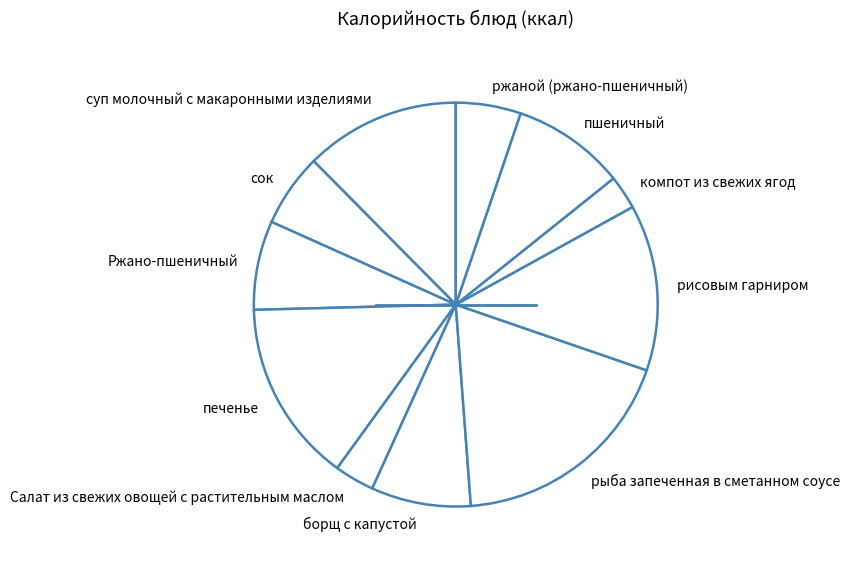

Which slice is the largest?

рыба запеченная в сметанном соусе